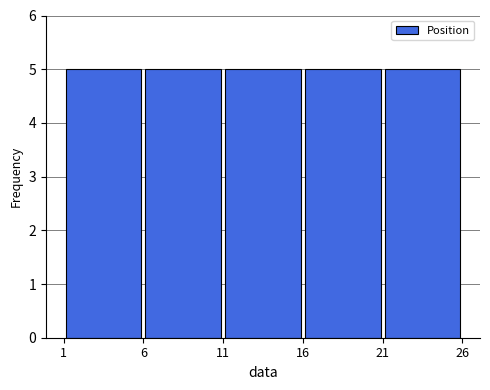

Reading left to right, transcribe this chart: for each bar, give the range it covers on the x-axis and its height. The values are not printed on the chart, so give them approximately, as read against the axis.

1 to 6: 5
6 to 11: 5
11 to 16: 5
16 to 21: 5
21 to 26: 5